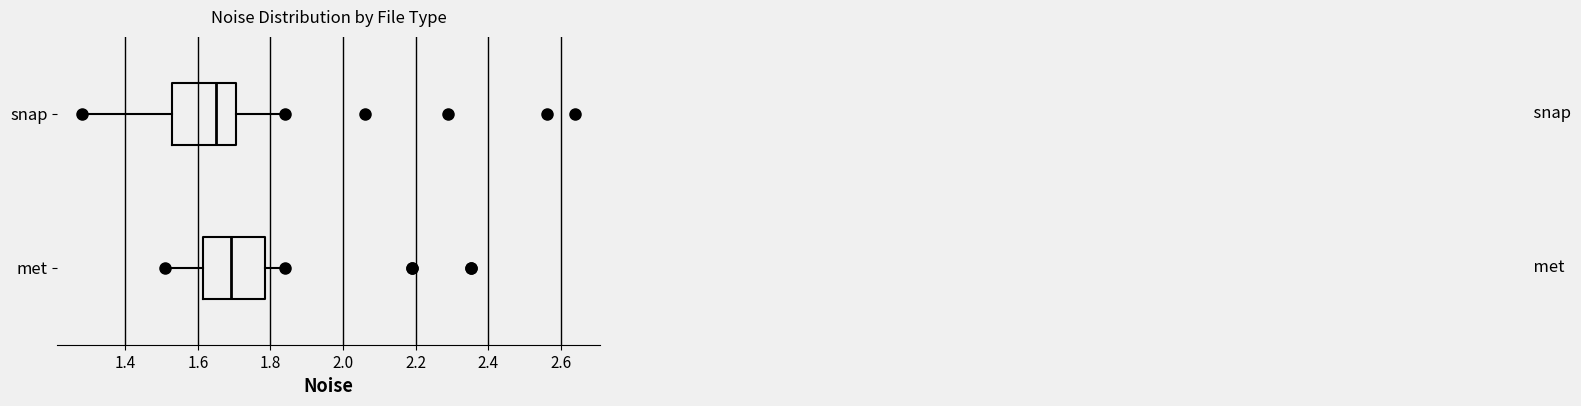

Where does the left whisker of the box for met end on the x-axis? The values are not printed on the chart, so give them approximately, as read against the axis.

1.50